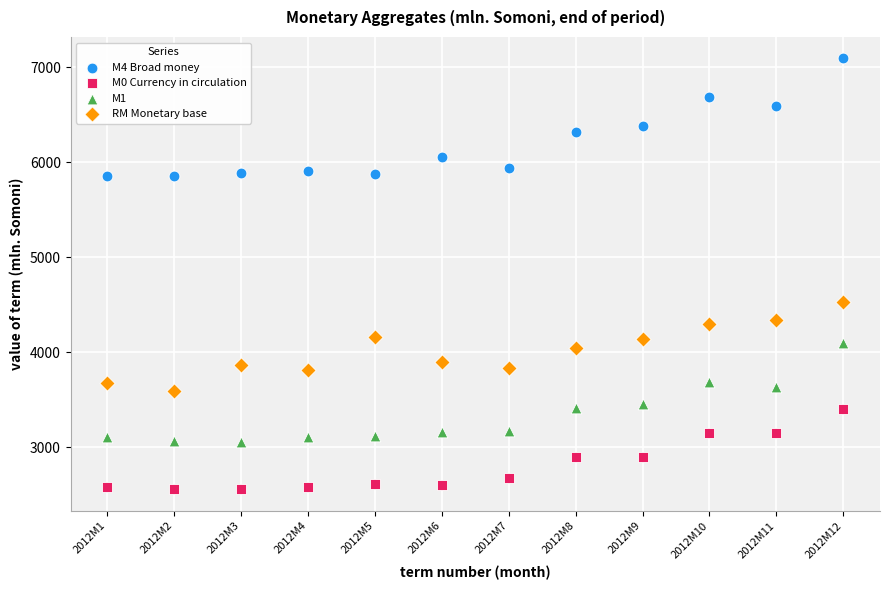

What are all the series names shown in the legend?

M4 Broad money, M0 Currency in circulation, M1, RM Monetary base